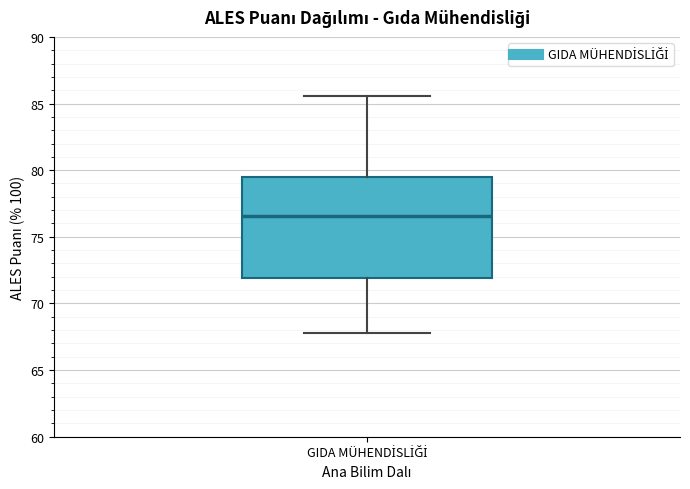

Where does the upper whisker of the box for GIDA MÜHENDİSLİĞİ end on the y-axis? The values are not printed on the chart, so give them approximately, as read against the axis.

85.5